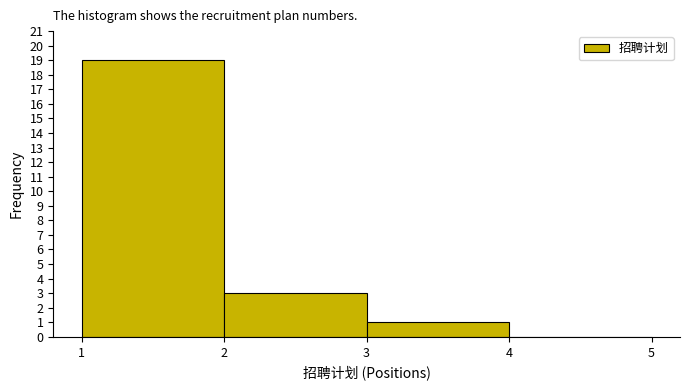

Reading left to right, transcribe this chart: for each bar, give the range it covers on the x-axis and its height. The values are not printed on the chart, so give them approximately, as read against the axis.

1 to 2: 19
2 to 3: 3
3 to 4: 1
4 to 5: 0